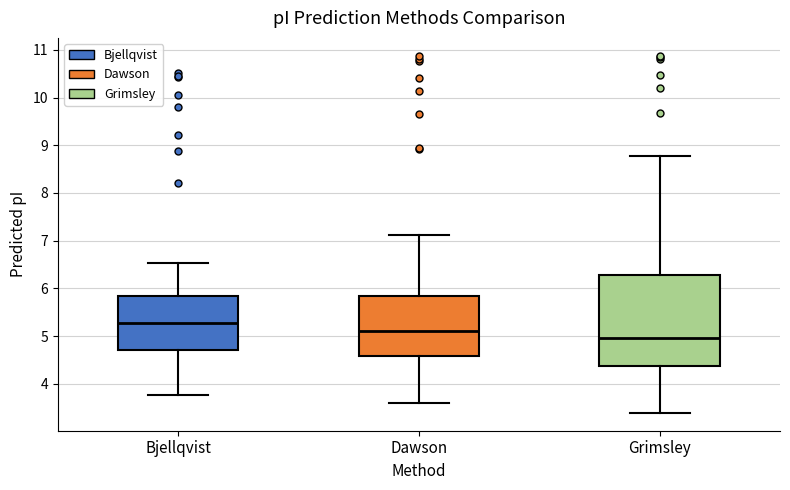

Where is the upper edge of the box for Dawson on the y-axis? The values are not printed on the chart, so give them approximately, as read against the axis.

5.8